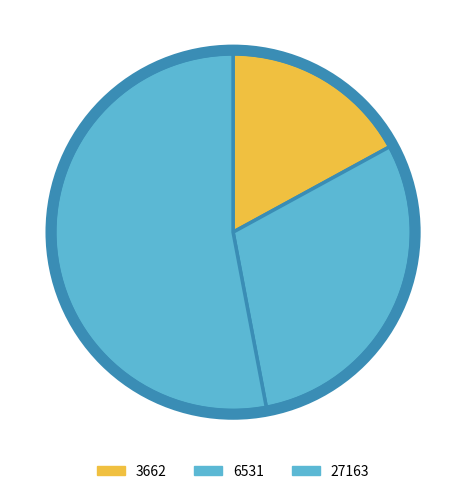

How many slices are in this pie chart?

3